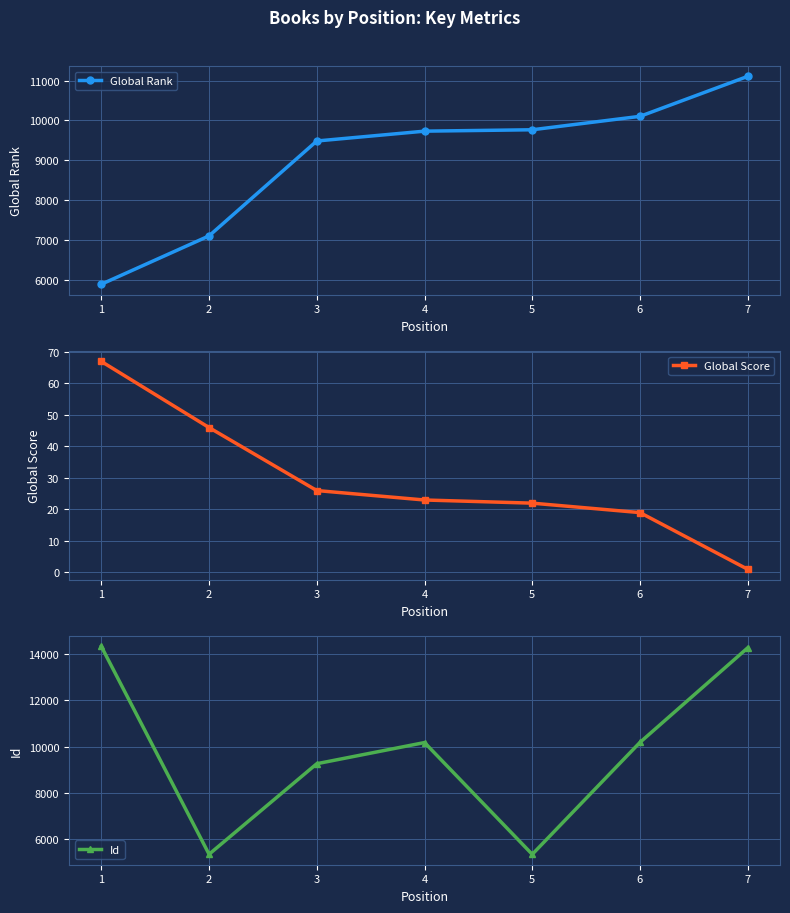

What is the spread (max minus min) of values at 4?

10149